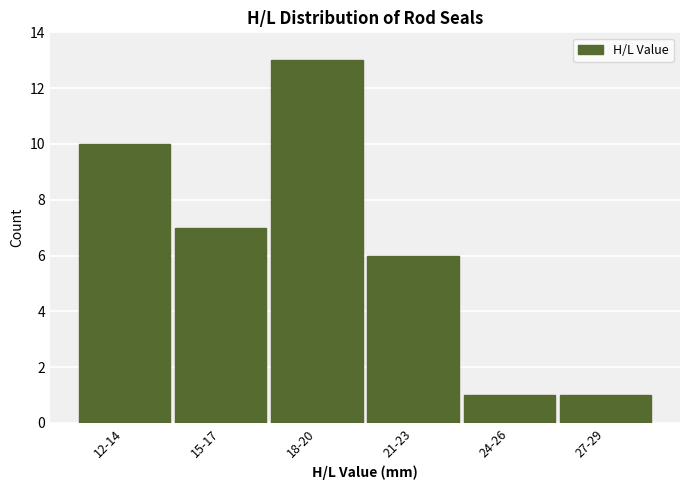

Reading left to right, what are all the values shown in this chart?

10	7	13	6	1	1